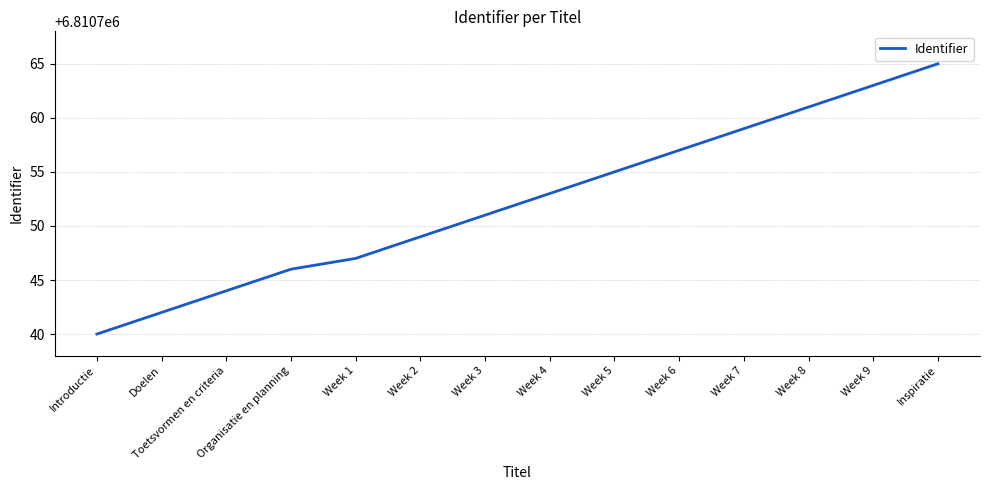

What is the smallest value displayed?

6810740